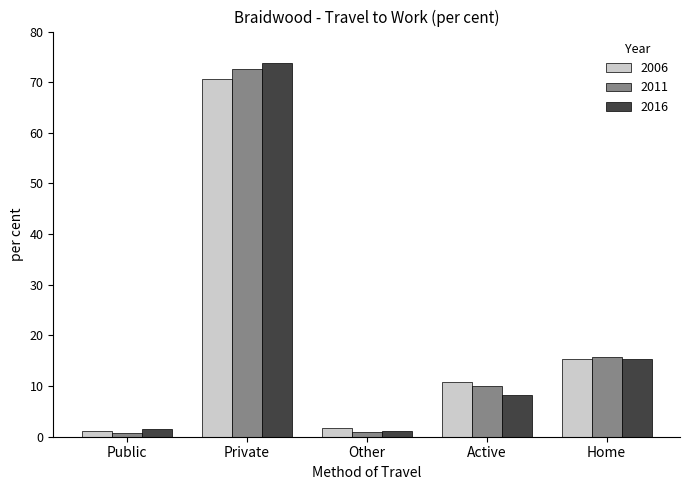

Is it true that 2011 equals 15.7 at Home?

True